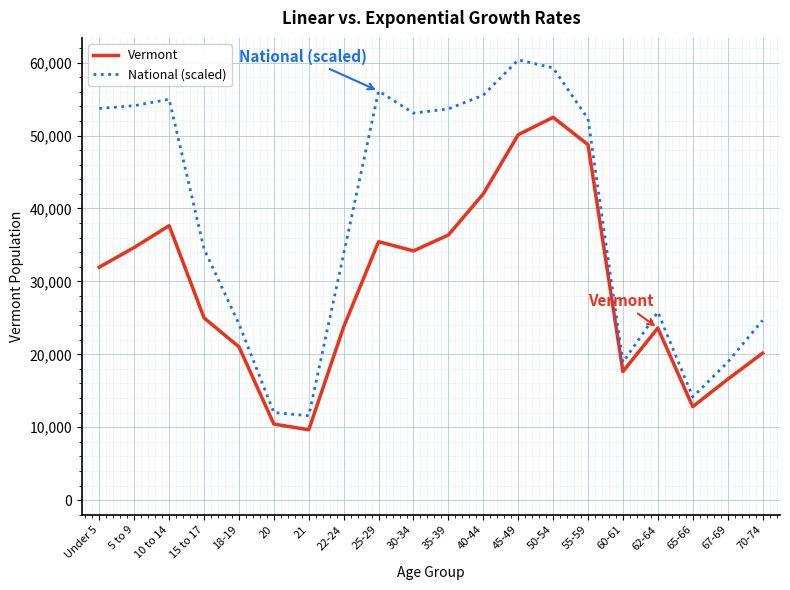

What is the sum of the National (scaled) values at 40-44 and 20?

67548.4